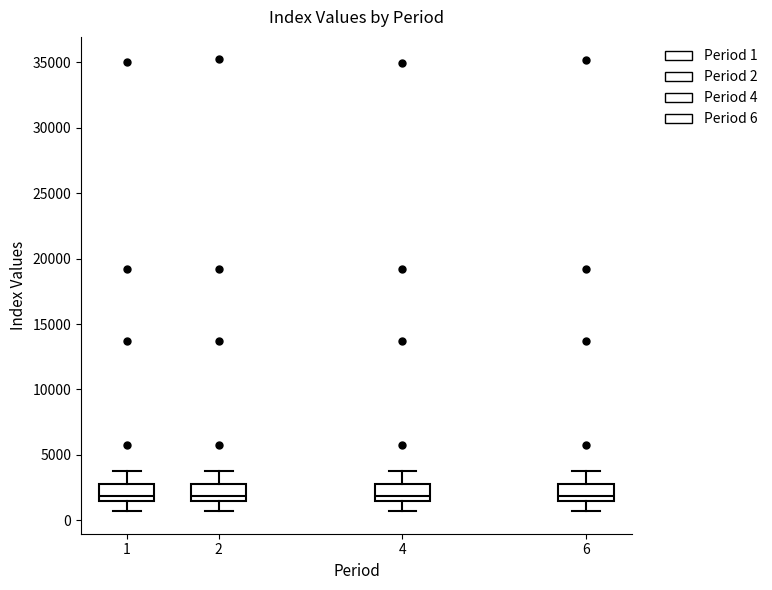

Where does the median line of the box at x = 6 sit on the y-axis? The values are not printed on the chart, so give them approximately, as read against the axis.

2000